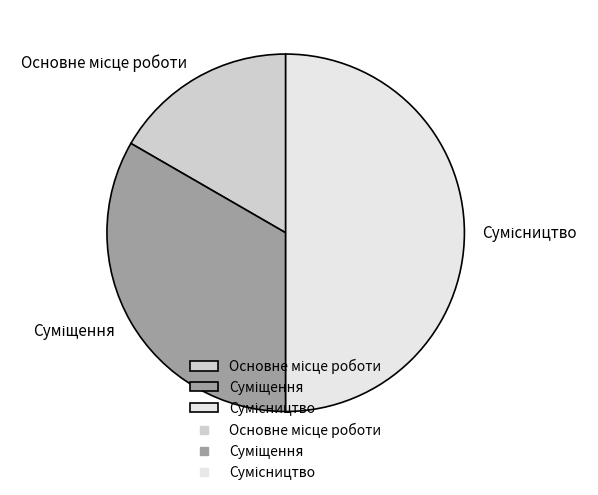

How many segments does this pie chart have?

3